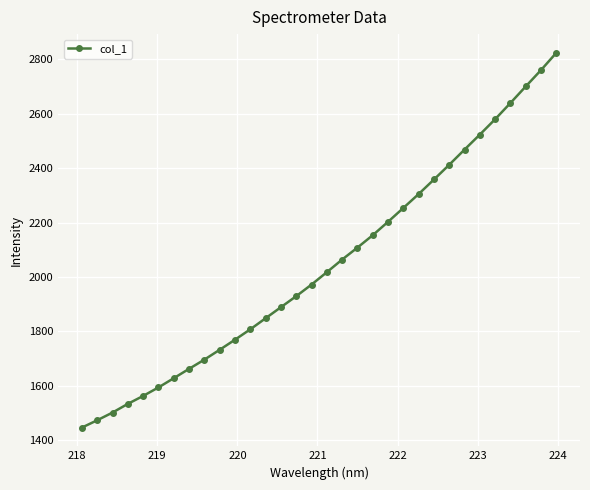

True or false: the data has more than 2 interior local peaks.

False